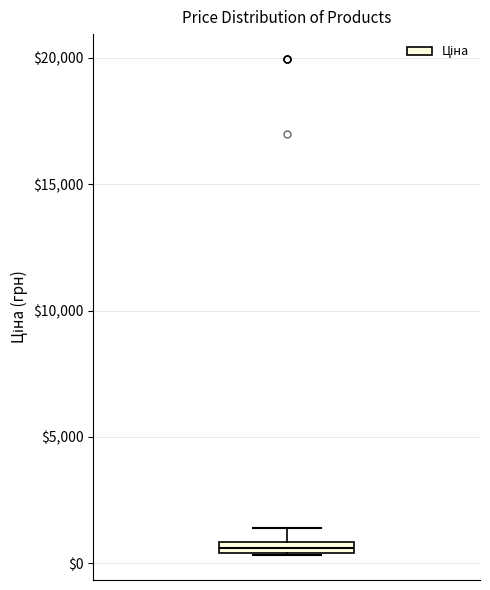

Where does the upper whisker of the box end on the y-axis? The values are not printed on the chart, so give them approximately, as read against the axis.

1500